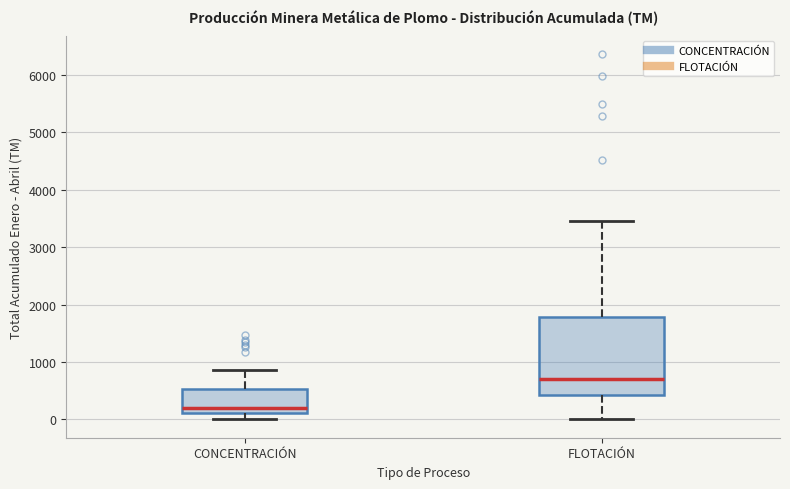

Which box has the highest median line?

FLOTACIÓN